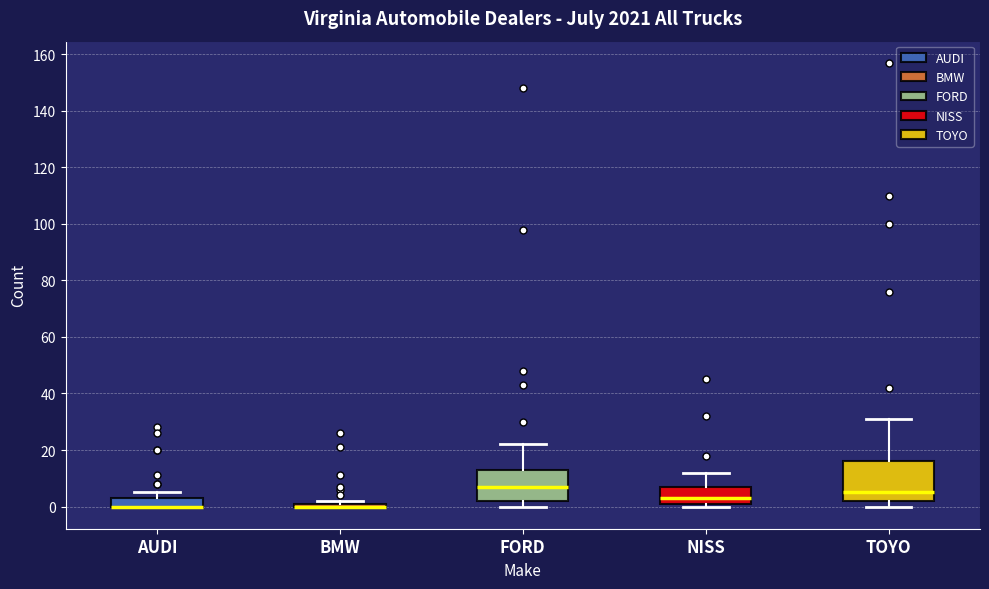

Which box is the tallest, from its lower edge to its upper edge?

TOYO